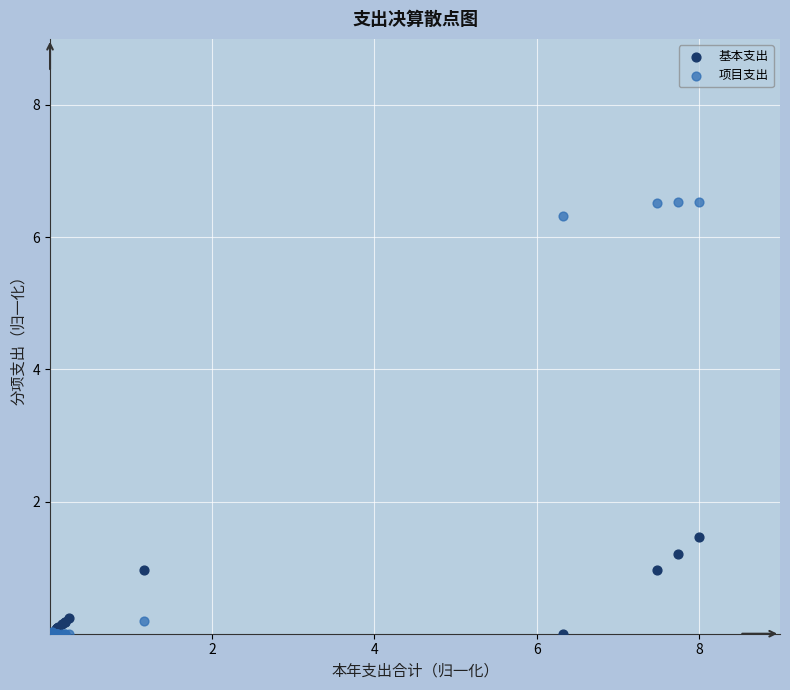

Which series reaches the maximum Y coordinate?

项目支出